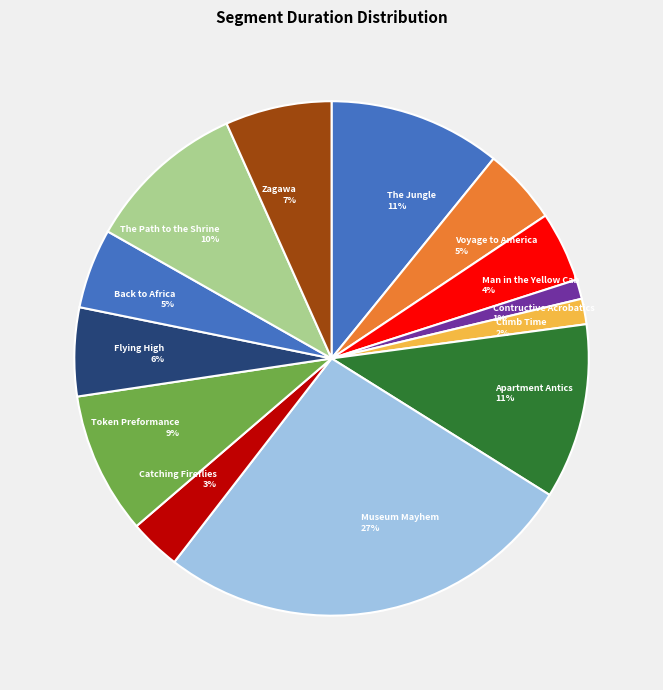

Do Zagawa 7% and Catching Fireflies 3% together represent more than half of the pie?

No